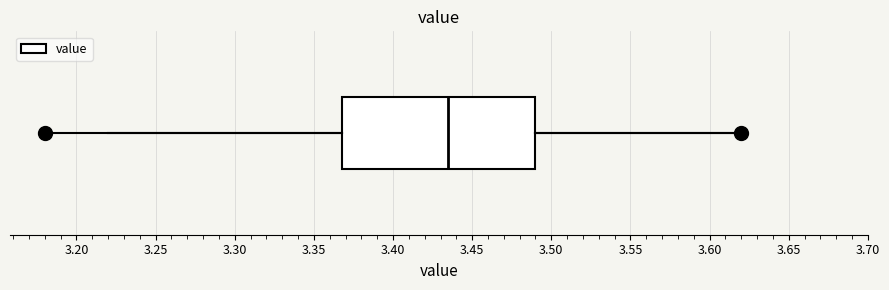

Read this box plot against the x-axis: the position of the median line, the range covered by the box, and the ends of both whiskers. The values are not printed on the chart, so give them approximately, as read against the axis.

median 3.435, box 3.370 to 3.490, whiskers 3.220 to 3.620